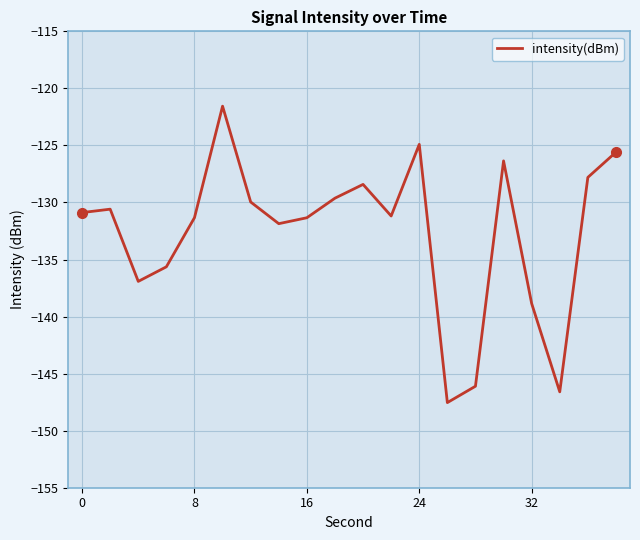

What is the greatest value displayed?

-121.6